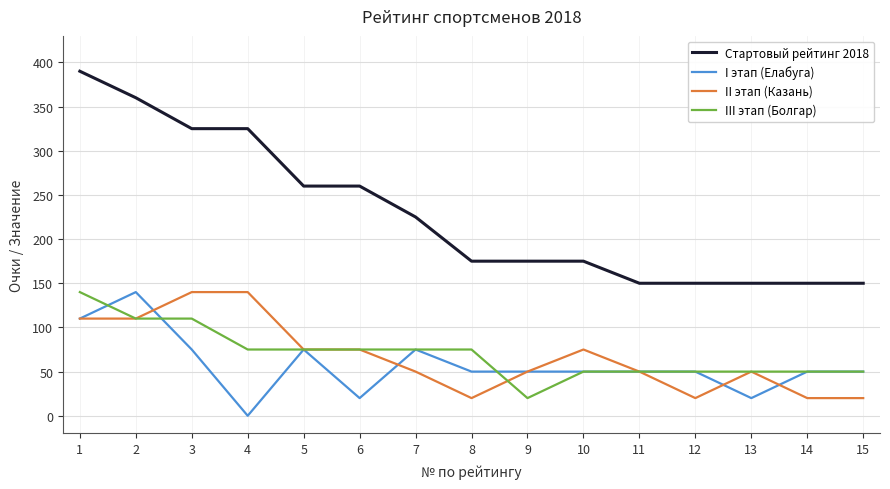

What is the difference between the highest and lowest values at 9?

155